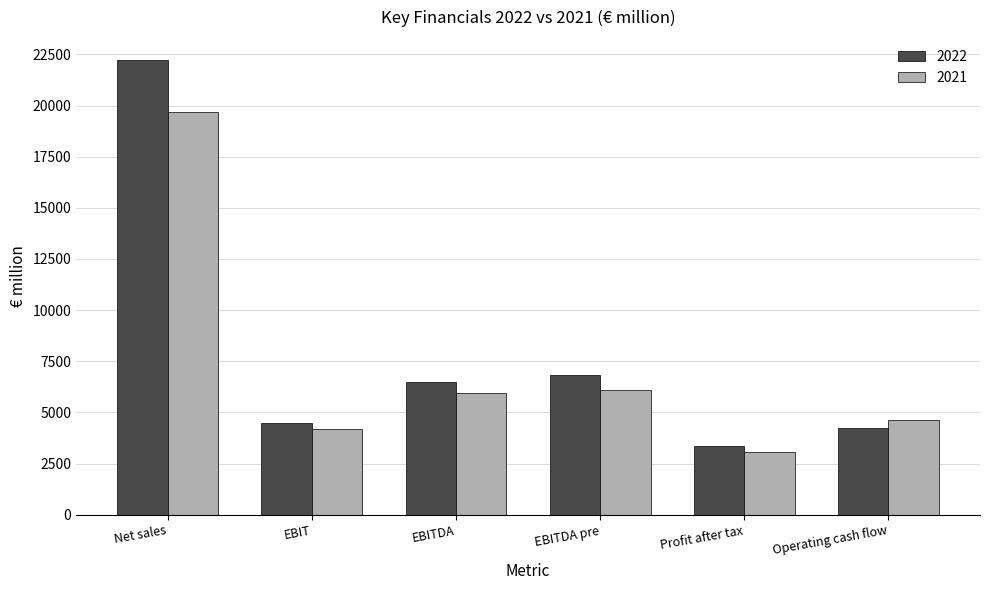

Which series has the largest range (max minus min)?

2022